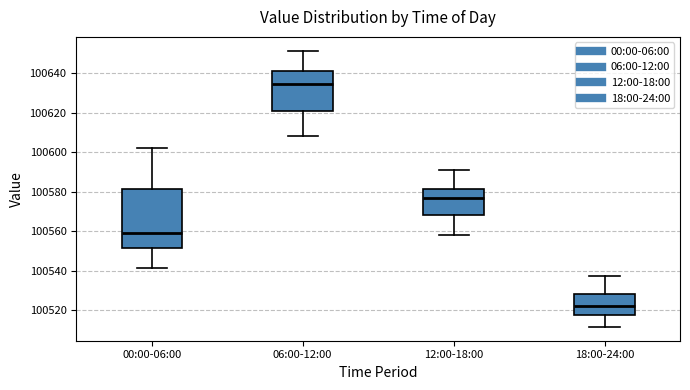

Which box has the highest median line?

06:00-12:00